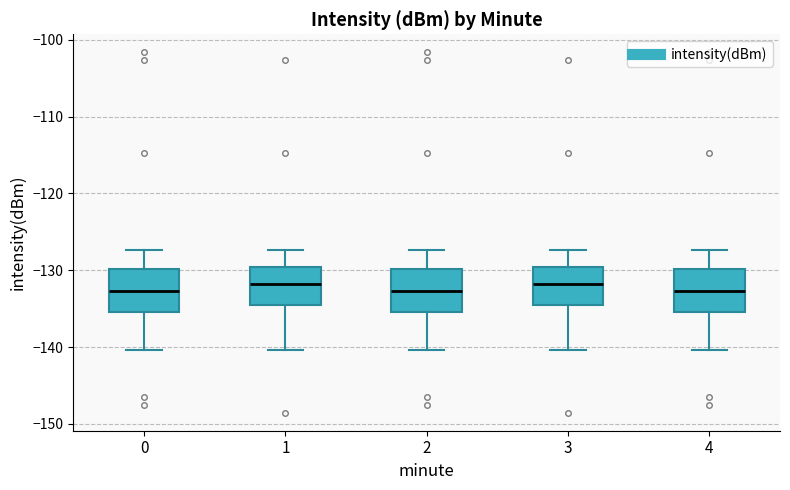

Reading left to right, read every box against the y-axis: the position of its median line, the range the box covers, and the ends of its whiskers. The values are not printed on the chart, so give them approximately, as read against the axis.

0: median -133, box -135 to -130, whiskers -140 to -127
1: median -132, box -135 to -130, whiskers -140 to -127
2: median -133, box -135 to -130, whiskers -140 to -127
3: median -132, box -135 to -130, whiskers -140 to -127
4: median -133, box -135 to -130, whiskers -140 to -127